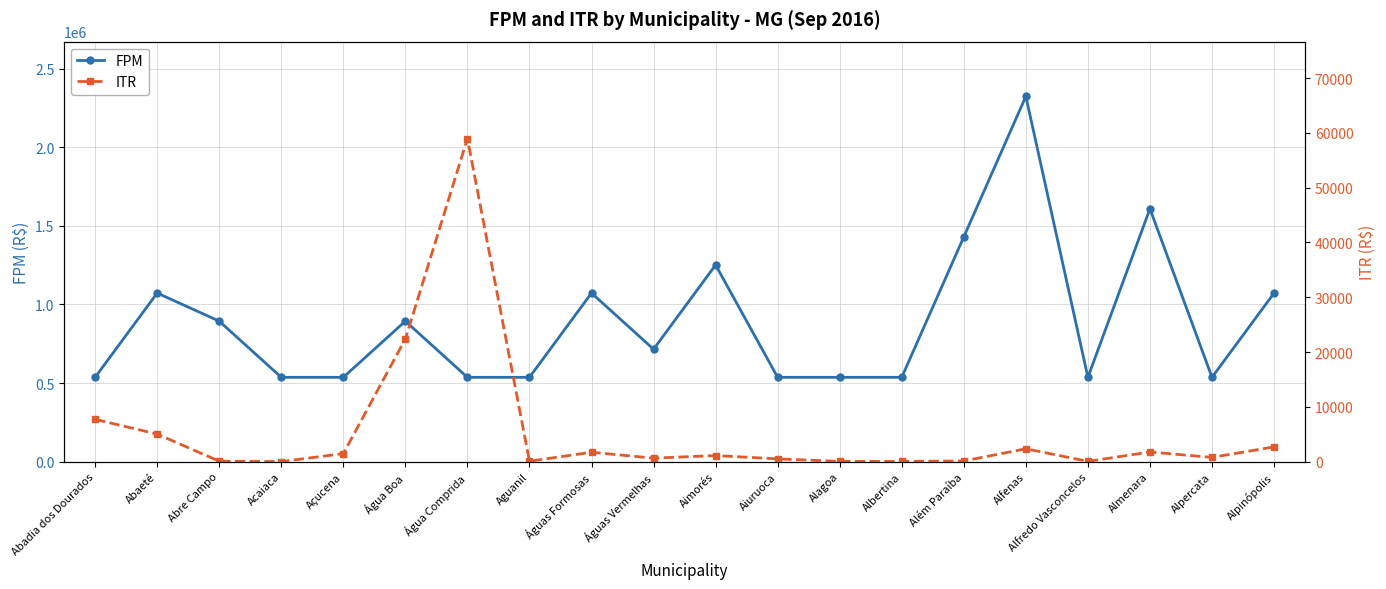

Rank the series by their maximum value, from highest to lowest.

FPM, ITR